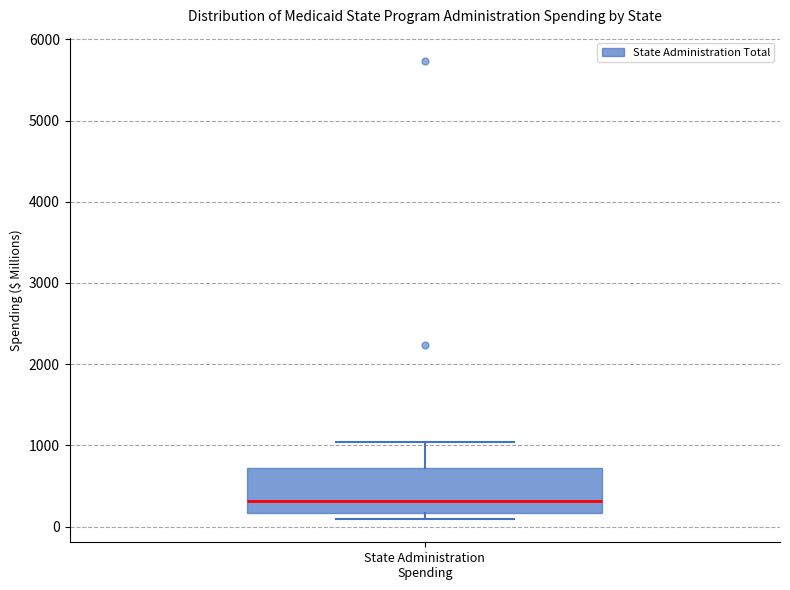

Read this box plot against the y-axis: the position of the median line, the range covered by the box, and the ends of both whiskers. The values are not printed on the chart, so give them approximately, as read against the axis.

median 300, box 200 to 700, whiskers 100 to 1000